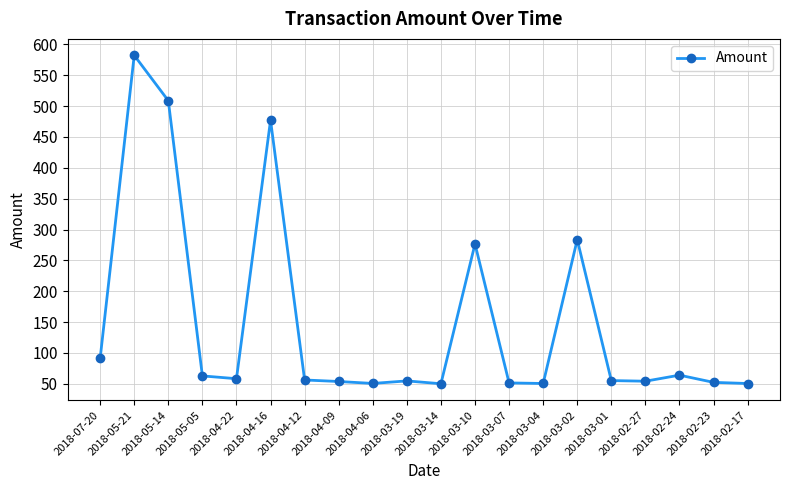

Where is the data nearest to the value 316?

2018-03-02